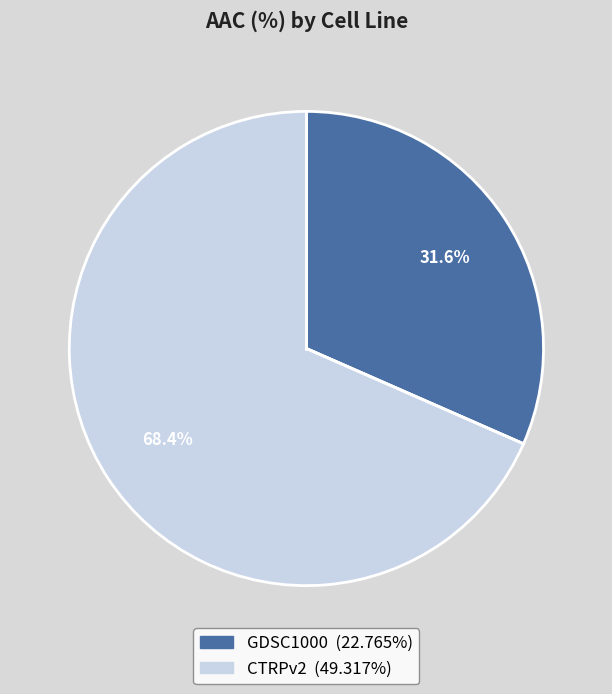

To the nearest percent, what is the average slice percentage?

50%